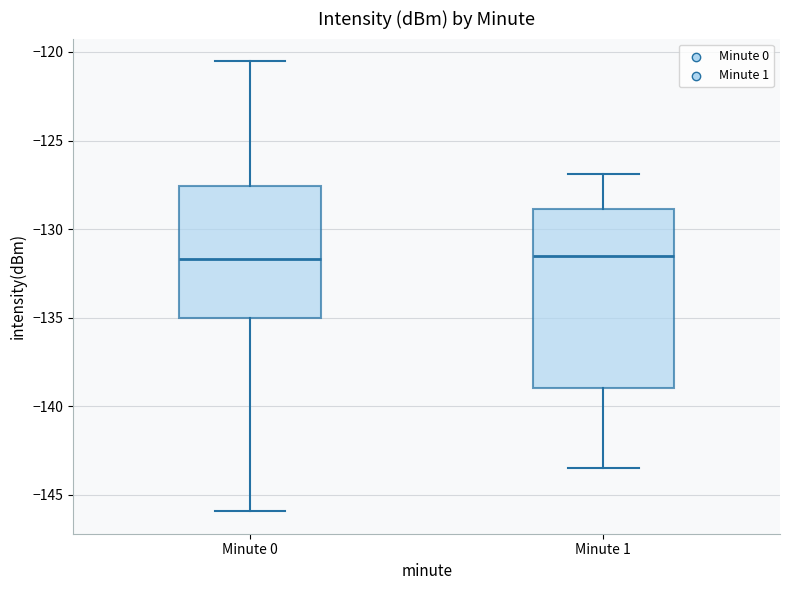

Comparing the boxes themselves (not the whiskers), which one is the tallest?

Minute 1